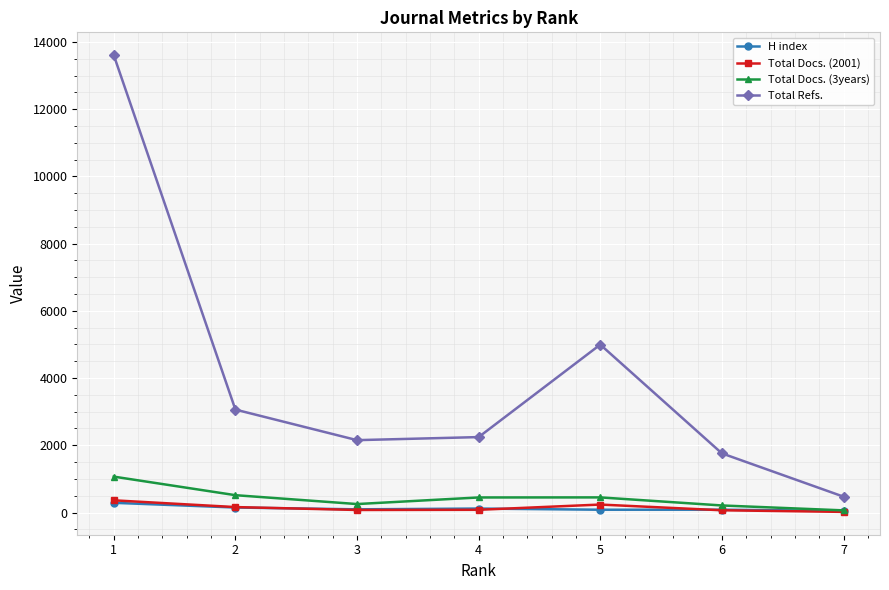

What are all the series names shown in the legend?

H index, Total Docs. (2001), Total Docs. (3years), Total Refs.